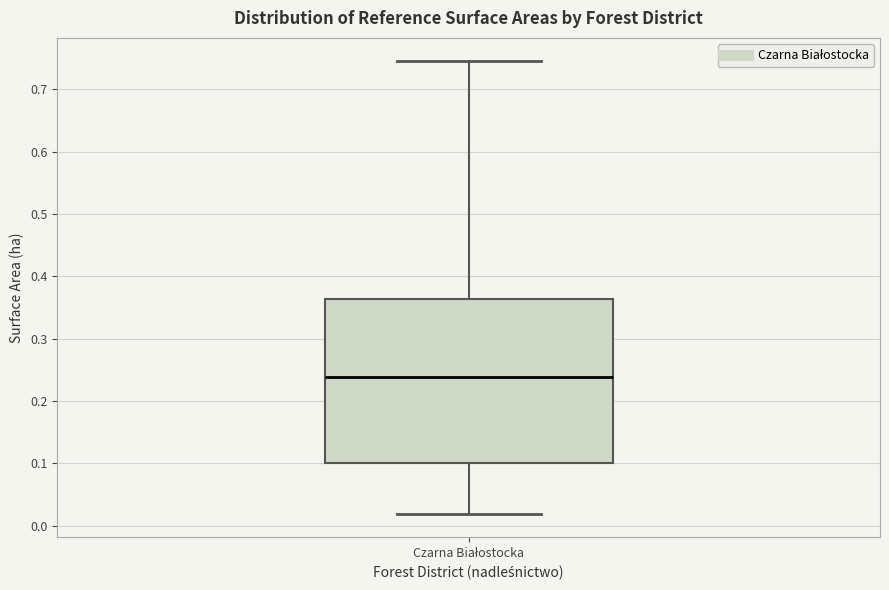

Transcribe this box plot: give where the median line is, the range the box spans, and where the two whiskers end, as read against the y-axis. The values are not printed on the chart, so give them approximately, as read against the axis.

median 0.24, box 0.10 to 0.36, whiskers 0.02 to 0.75